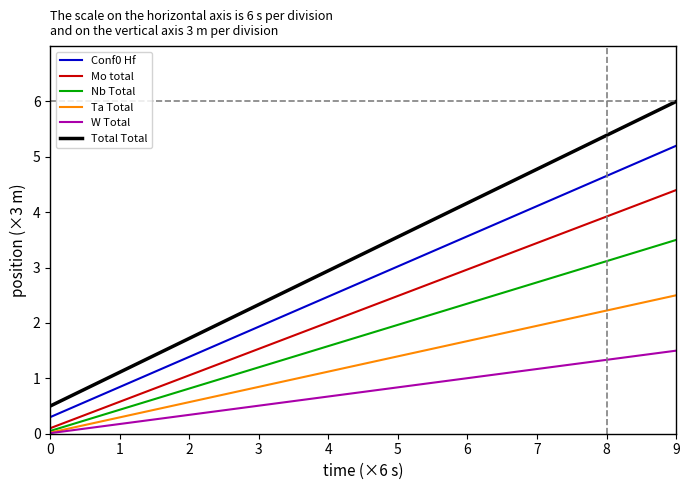

What is the greatest value displayed?

6.0